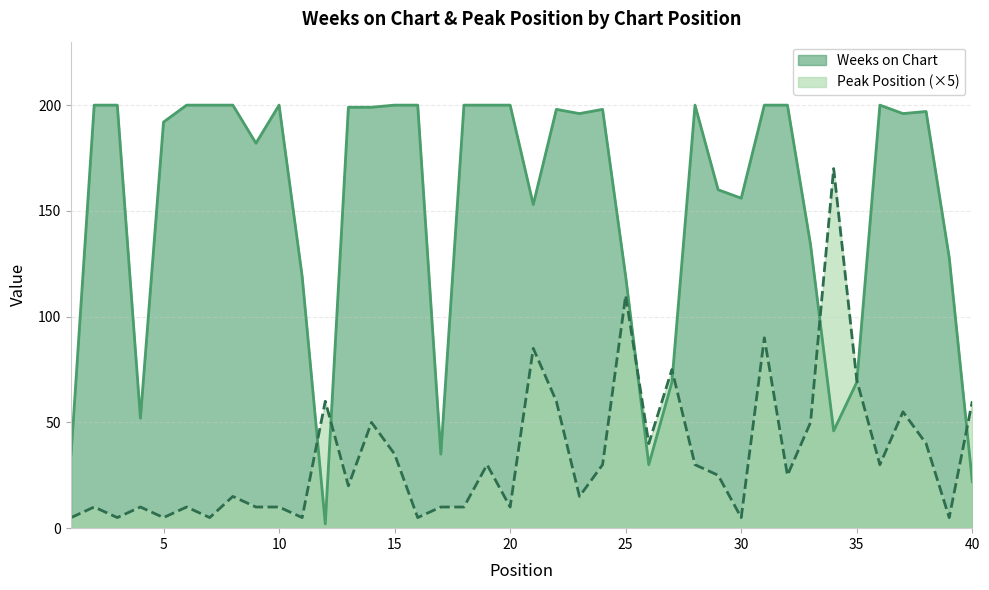

What is the value of the Weeks on Chart point at the 27th from the left?

69